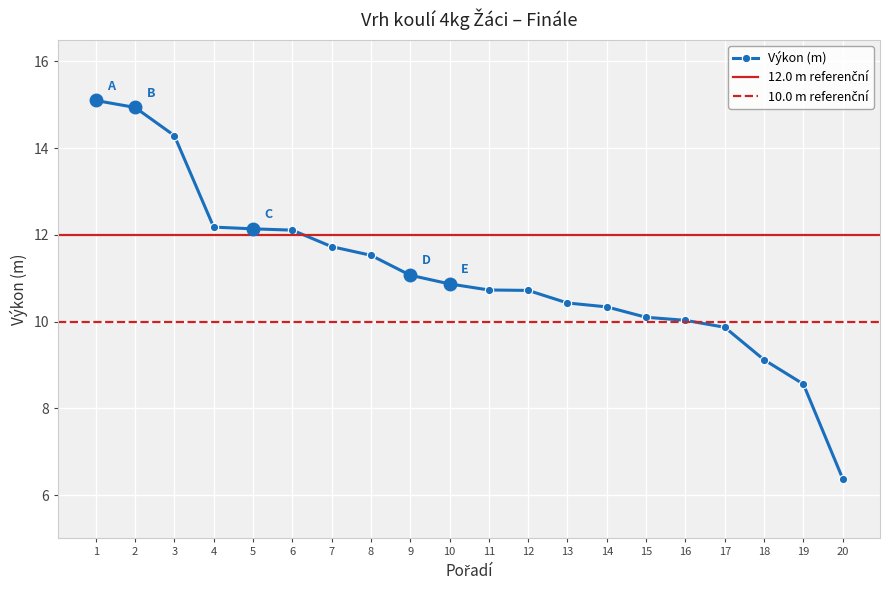

Count the number of values greater than 10.

16